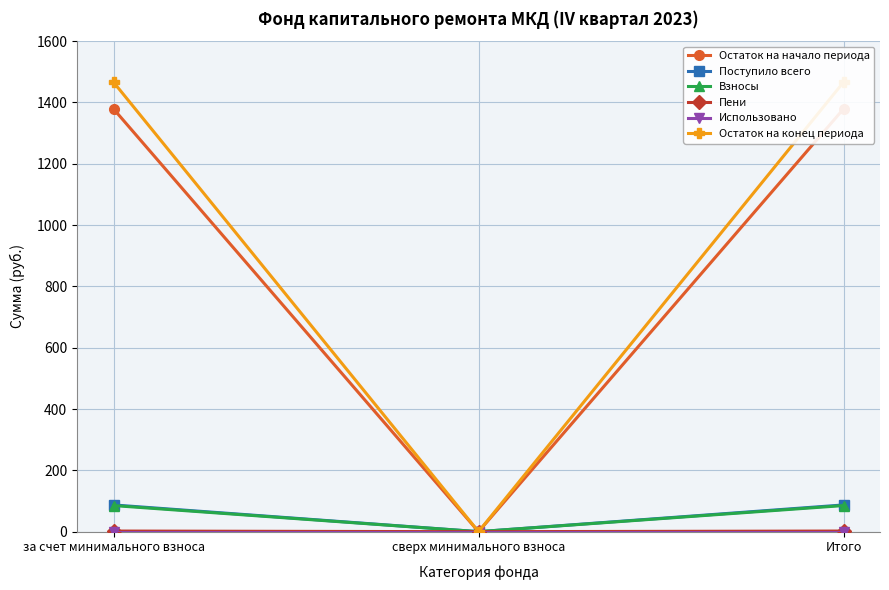

True or false: Остаток на конец периода has a value of -558.2 at сверх минимального взноса.

False